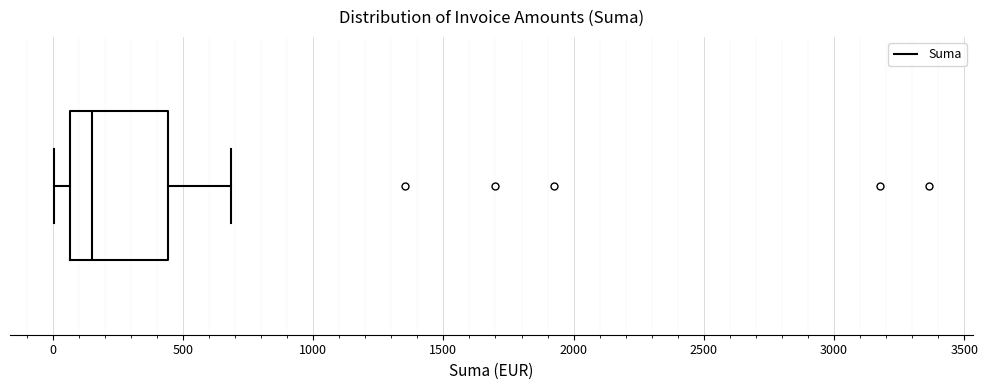

Read this box plot against the x-axis: the position of the median line, the range covered by the box, and the ends of both whiskers. The values are not printed on the chart, so give them approximately, as read against the axis.

median 150, box 50 to 450, whiskers 0 to 700